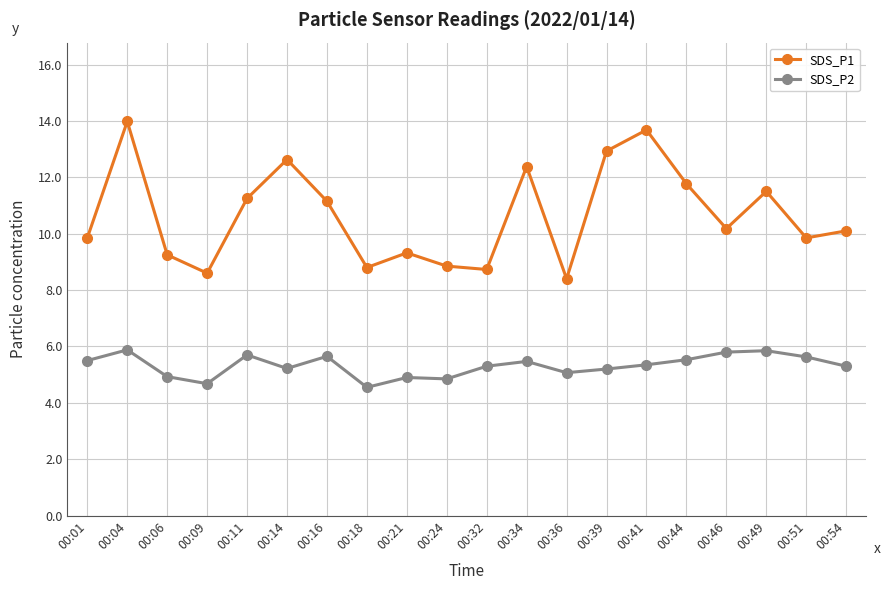

What is the maximum value shown in the chart?

14.0